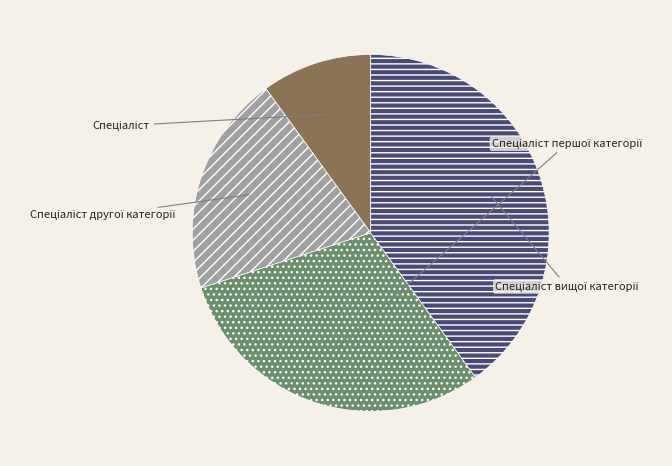

What is the change in value from Спеціаліст першої категорії to Спеціаліст вищої категорії?

+1